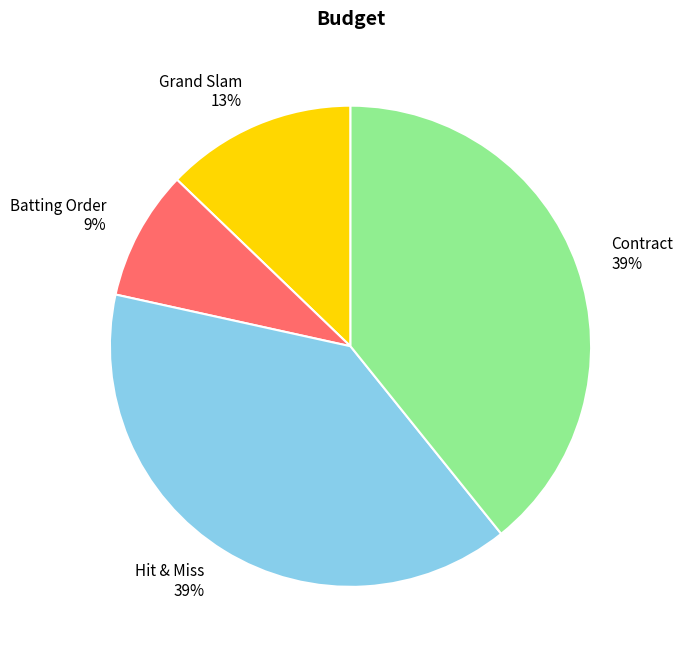

To the nearest percent, what is the combined percentage of Contract and Batting Order?

48%